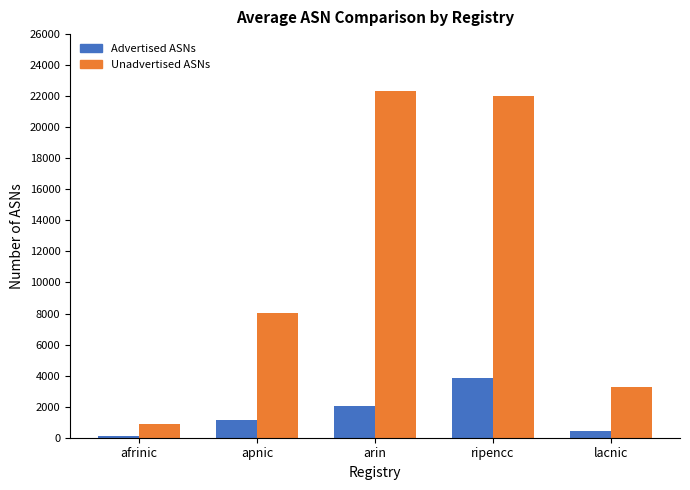

Which series has the widest spread of values?

Unadvertised ASNs